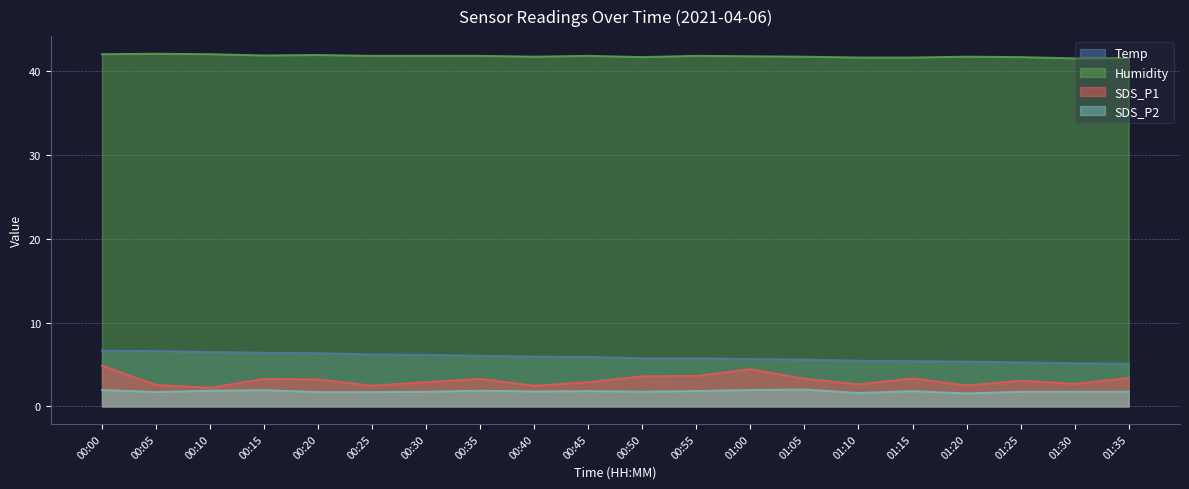

What is the greatest value displayed?

42.1